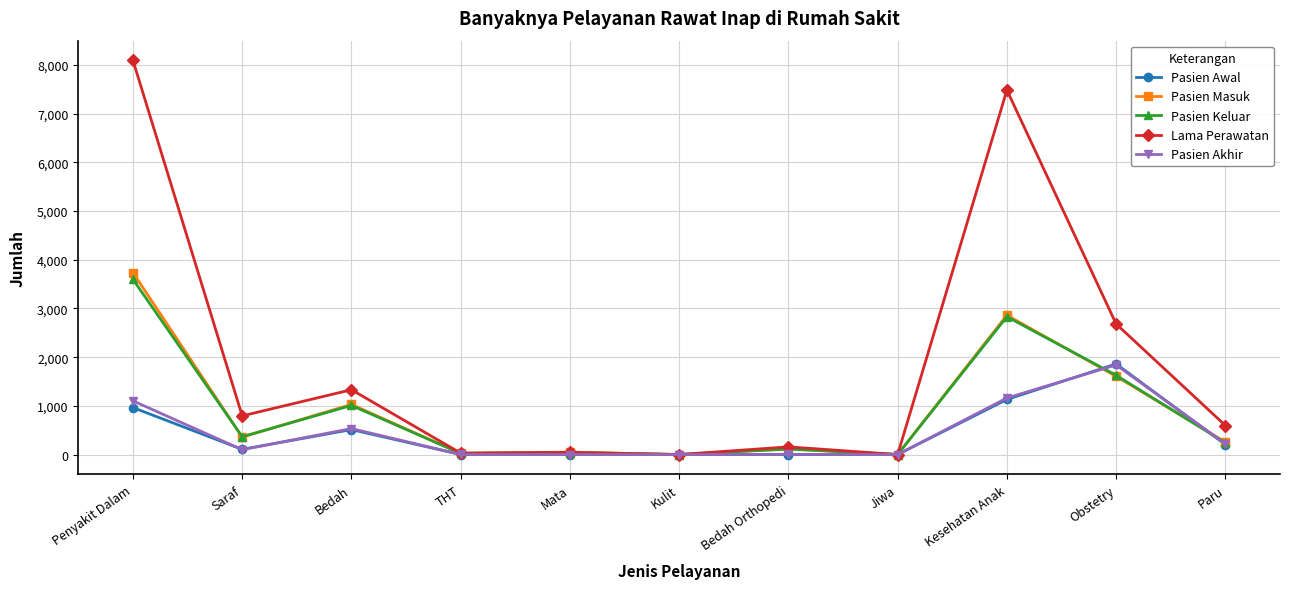

How many lines are shown in the chart?

5